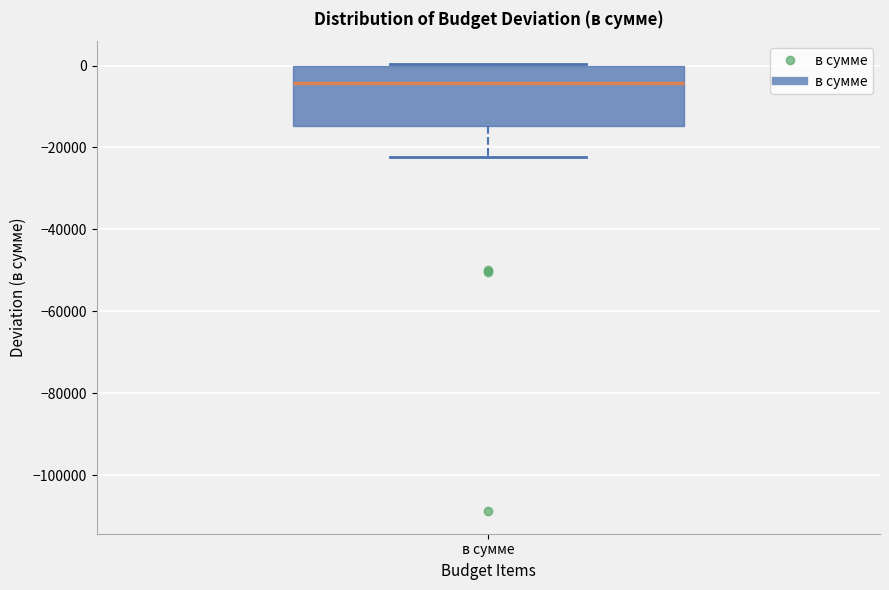

Where does the lower whisker of the box for в сумме end on the y-axis? The values are not printed on the chart, so give them approximately, as read against the axis.

-22000